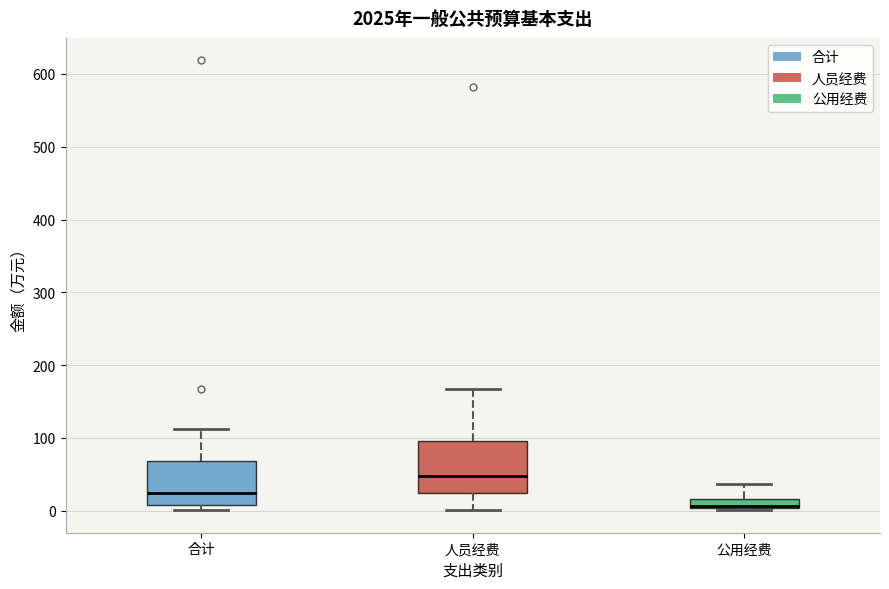

Where is the upper edge of the box for 合计 on the y-axis? The values are not printed on the chart, so give them approximately, as read against the axis.

70